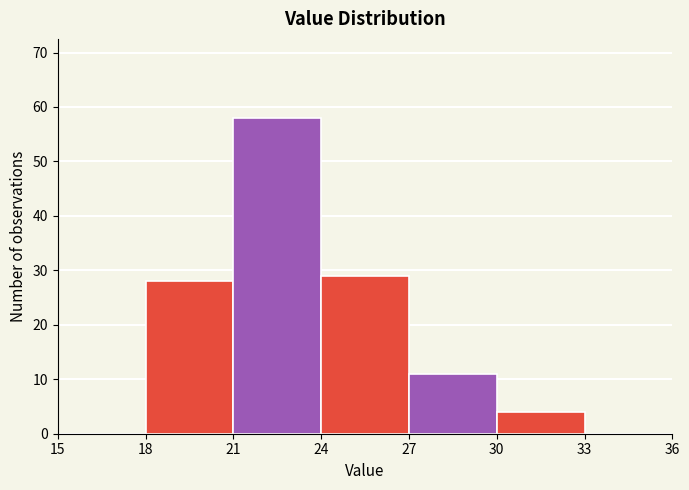

What is the height of the bar covering 21 to 24 on the x-axis? The values are not printed on the chart, so give them approximately, as read against the axis.

58